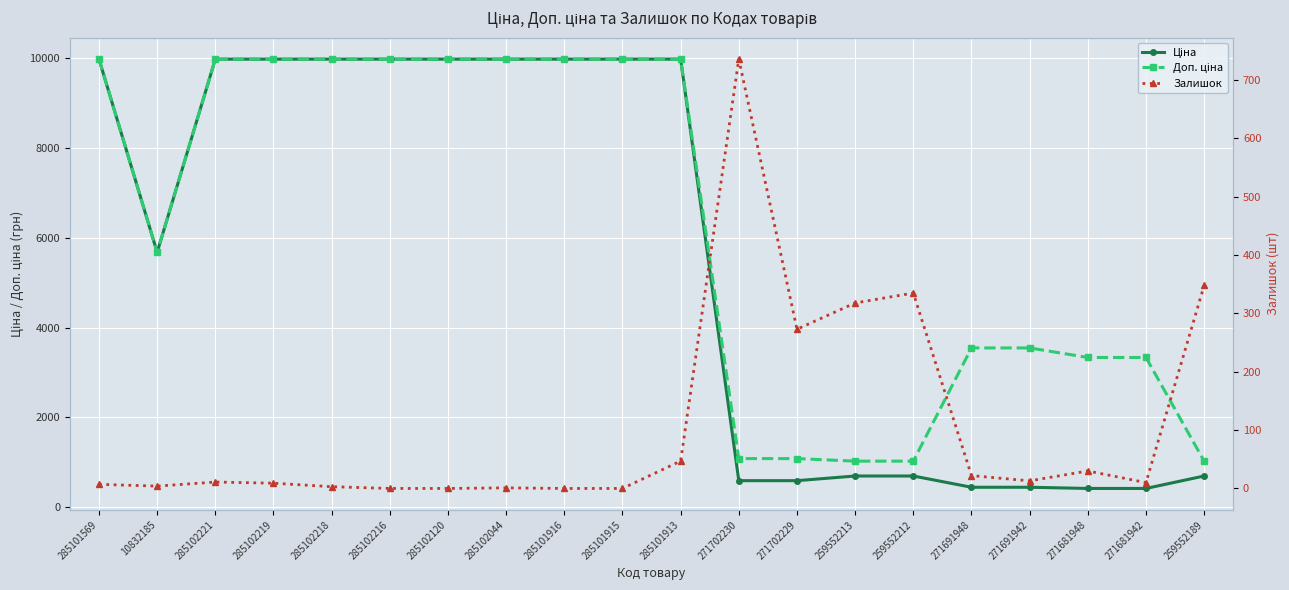

What is the value of the Доп. ціна point at the 17th from the left?

3545.0